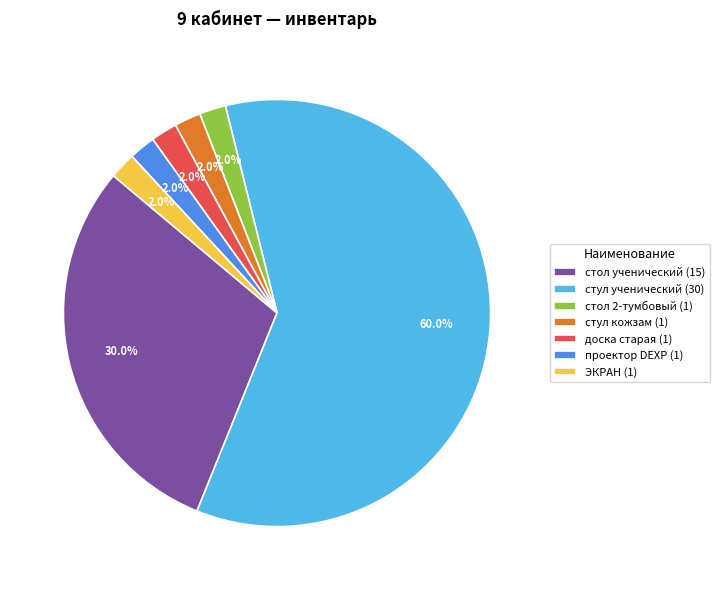

To the nearest percent, what is the average slice percentage?

14%